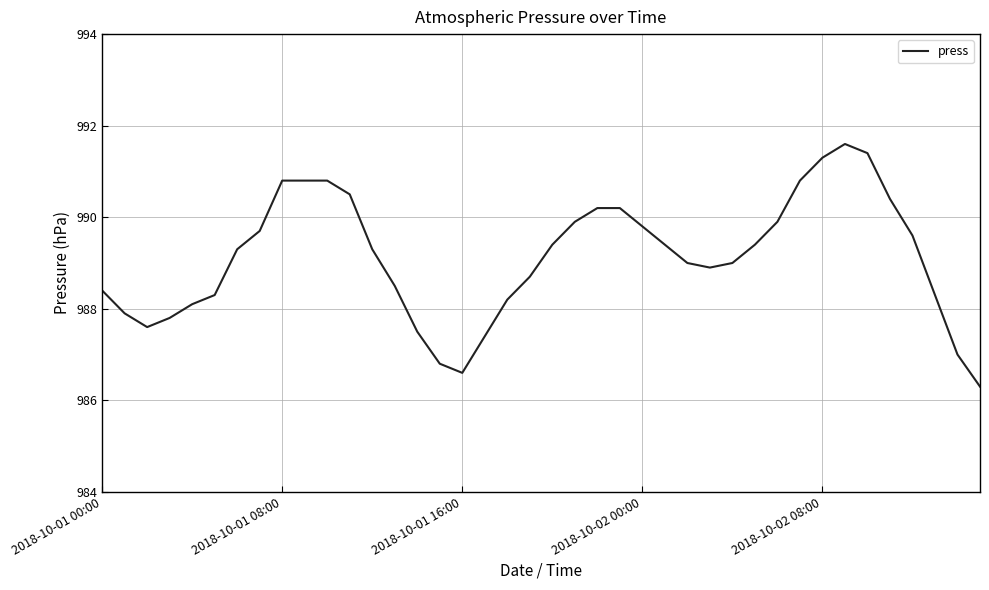

What is the sum of all values?

39564.8